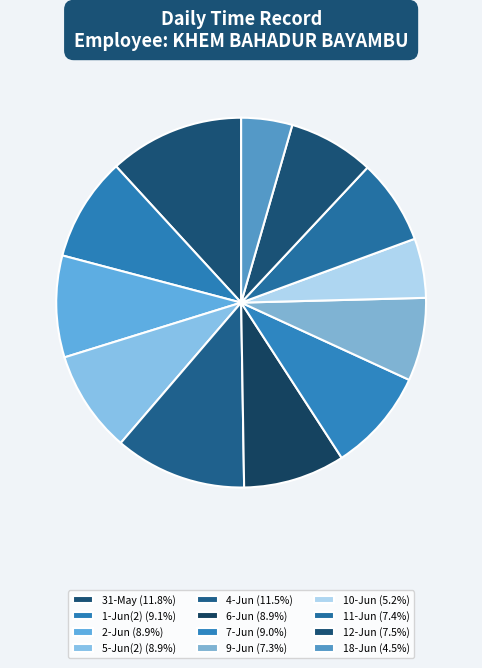

How many segments does this pie chart have?

12